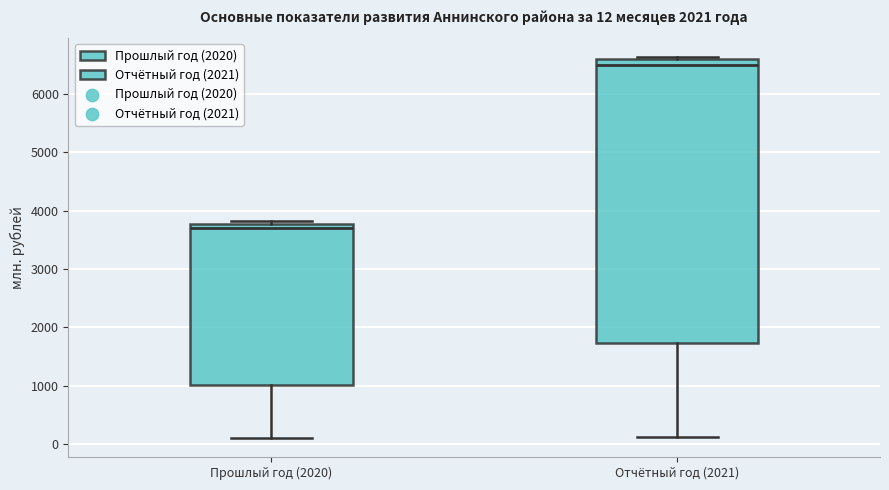

Which box's median line is the highest?

Отчётный год (2021)